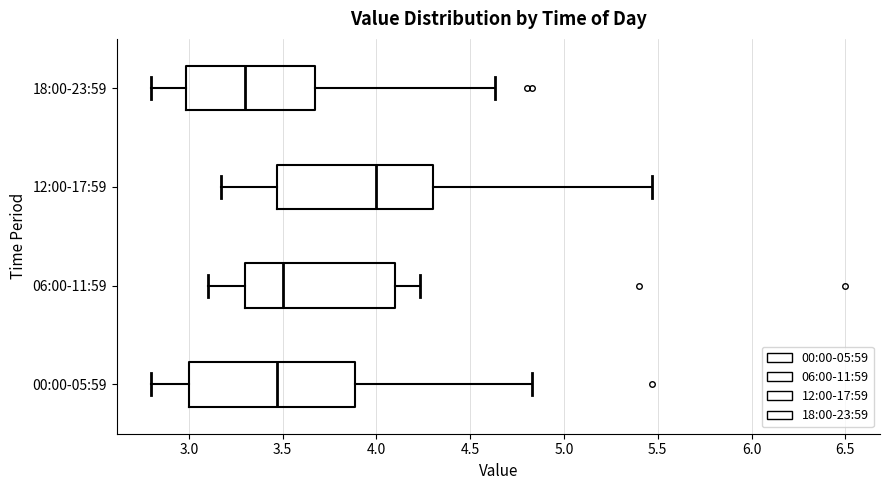

Reading bottom to top, read every box against the x-axis: the position of its median line, the range the box covers, and the ends of its whiskers. The values are not printed on the chart, so give them approximately, as read against the axis.

00:00-05:59: median 3.45, box 3.00 to 3.90, whiskers 2.80 to 4.85
06:00-11:59: median 3.50, box 3.30 to 4.10, whiskers 3.10 to 4.25
12:00-17:59: median 4.00, box 3.45 to 4.30, whiskers 3.15 to 5.45
18:00-23:59: median 3.30, box 3.00 to 3.65, whiskers 2.80 to 4.65